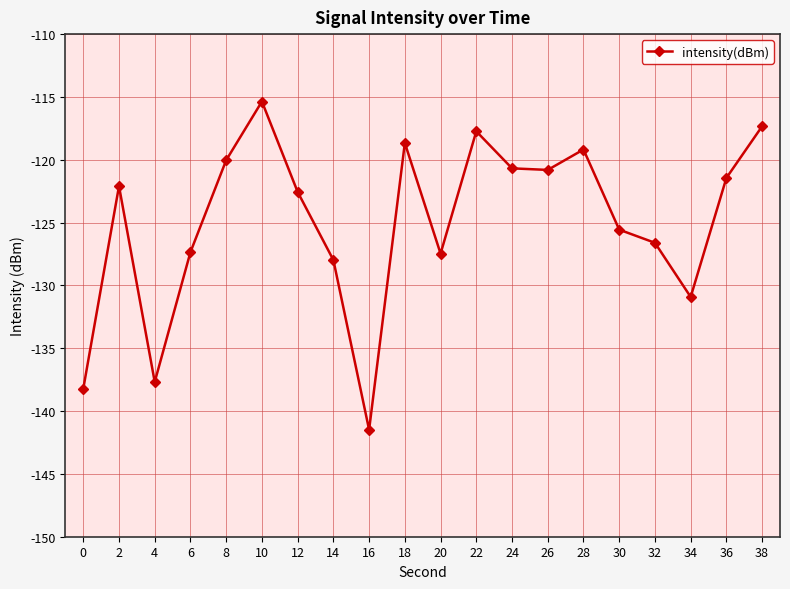

At which category does the data reach its first local peak?

2